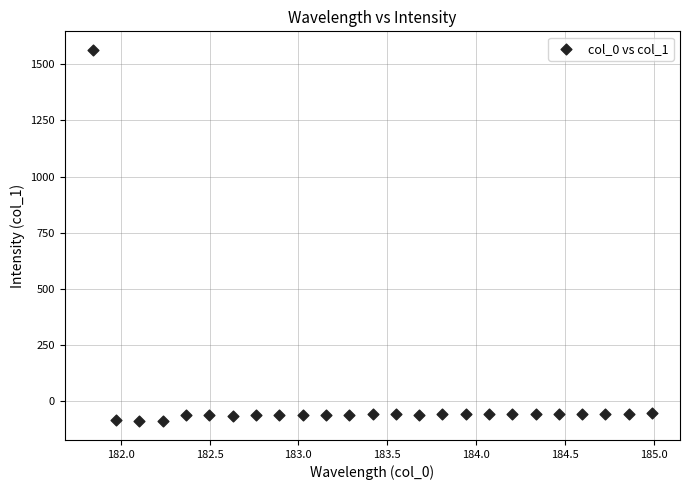

What is the range of X values (max minus min)?

3.1